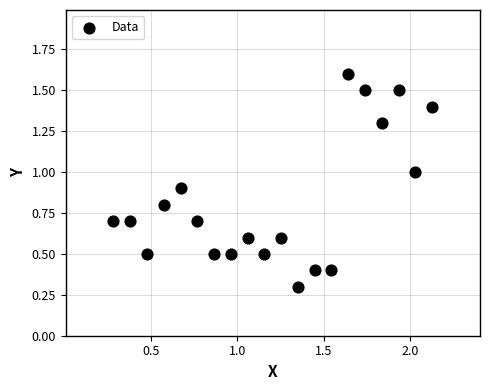

What Y value in the scatter plot is closest to 0?

0.3